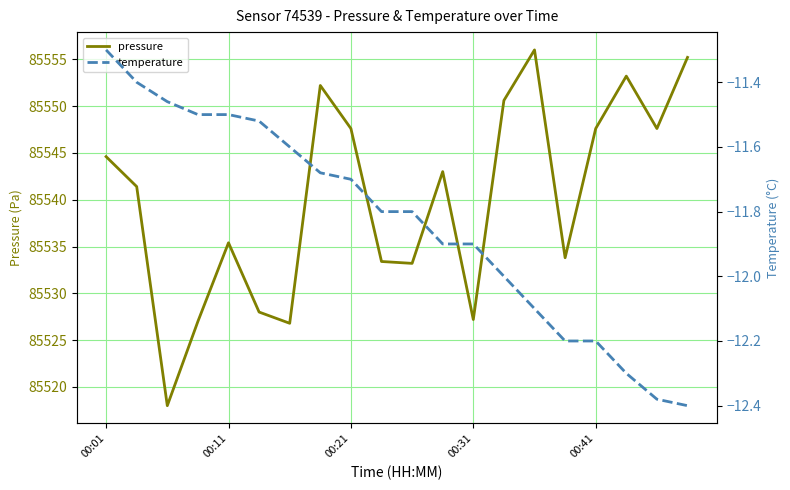

Between 9 and 10, which is larger?

9